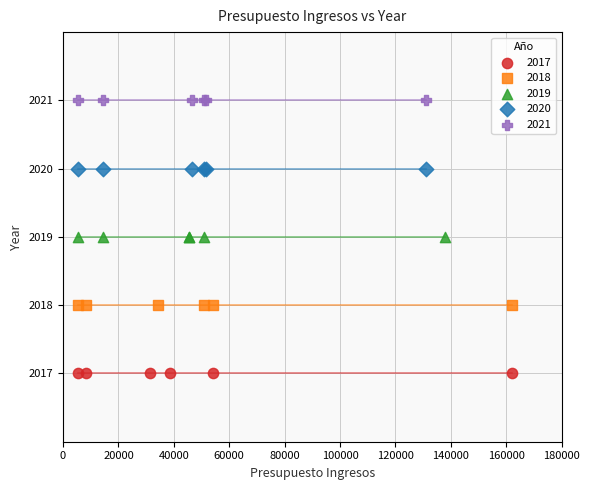

Which series contains the lowest Y value?

2017